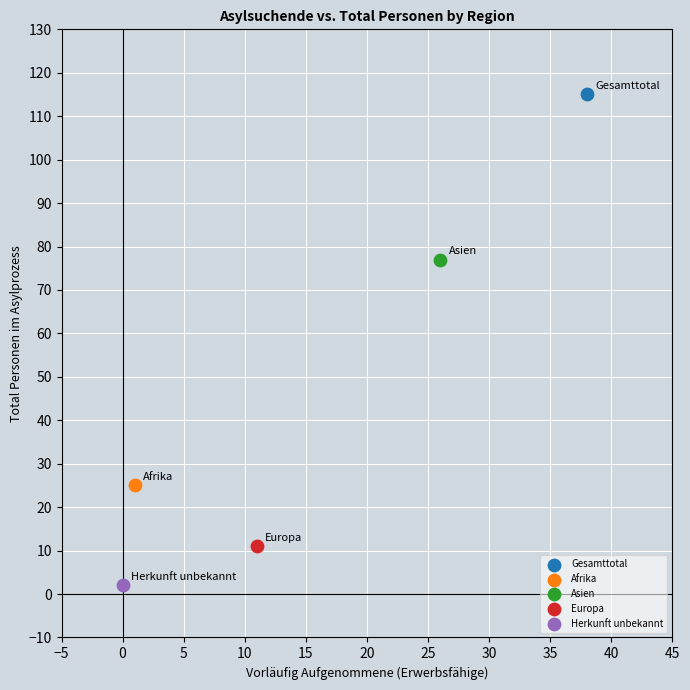

Which series contains the highest Y value?

Gesamttotal